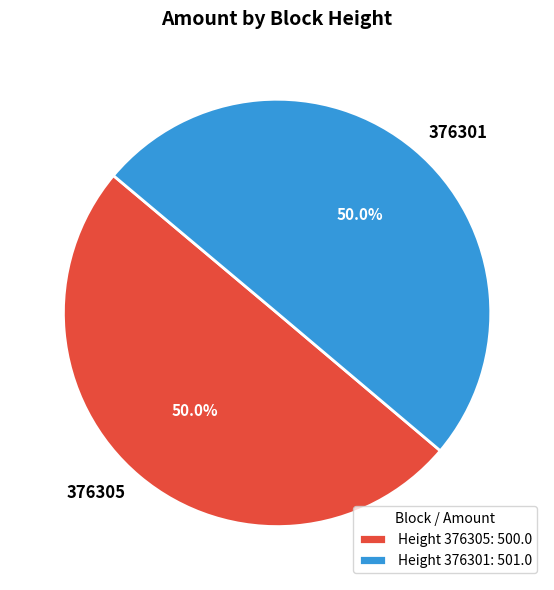

What is the ratio of the value at 376301 to the value at 376305?

1.0